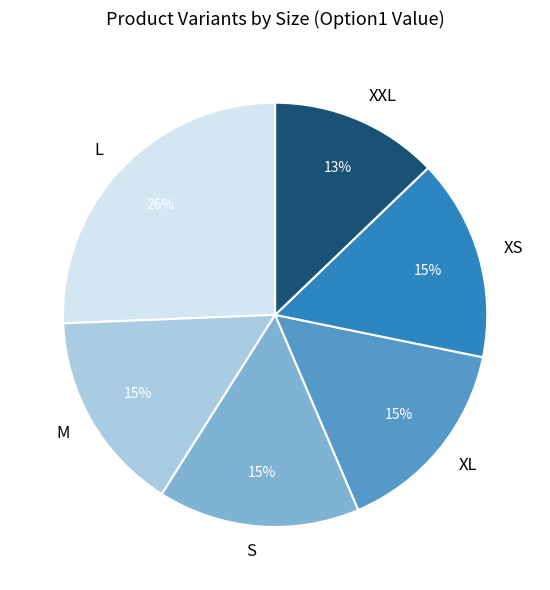

Approximately how many times larger is the value at L compared to XL?

1.7